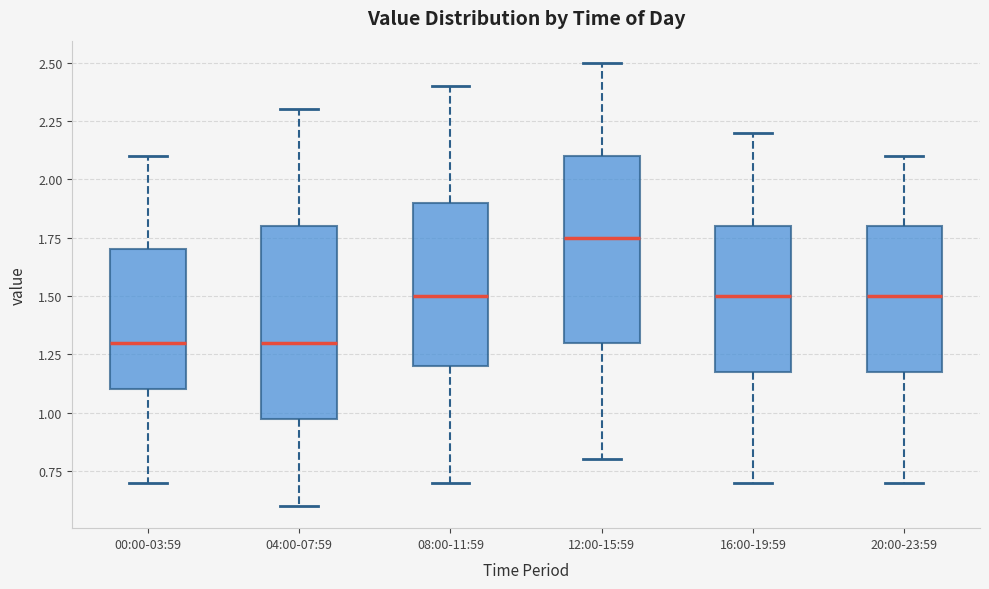

Reading left to right, transcribe this box plot: for each box, give where its median line is, the range the box spans, and where its two whiskers end, as read against the y-axis. The values are not printed on the chart, so give them approximately, as read against the axis.

00:00-03:59: median 1.30, box 1.10 to 1.70, whiskers 0.70 to 2.10
04:00-07:59: median 1.30, box 1.00 to 1.80, whiskers 0.60 to 2.30
08:00-11:59: median 1.50, box 1.20 to 1.90, whiskers 0.70 to 2.40
12:00-15:59: median 1.75, box 1.30 to 2.10, whiskers 0.80 to 2.50
16:00-19:59: median 1.50, box 1.20 to 1.80, whiskers 0.70 to 2.20
20:00-23:59: median 1.50, box 1.20 to 1.80, whiskers 0.70 to 2.10